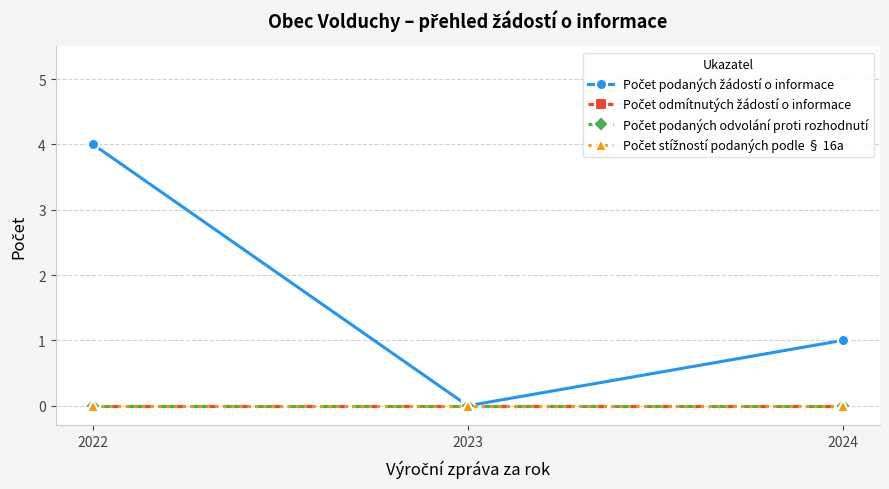

List the series in order of their peak value, highest first.

Počet podaných žádostí o informace, Počet odmítnutých žádostí o informace, Počet podaných odvolání proti rozhodnutí, Počet stížností podaných podle § 16a